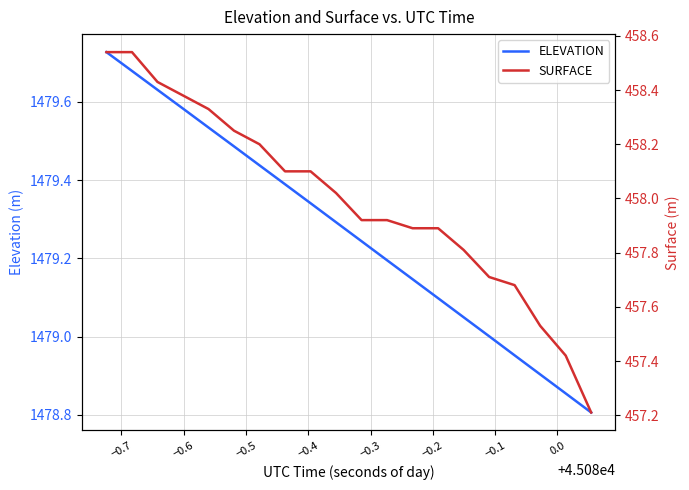

What is the difference between the maximum and minimum values in the ELEVATION series?

0.9